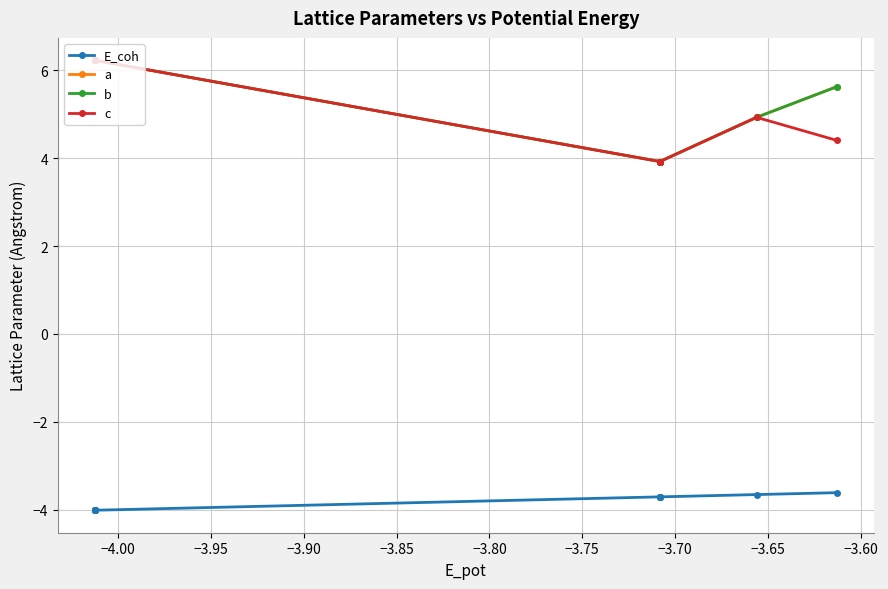

Rank the series by their maximum value, from highest to lowest.

a, b, c, E_coh